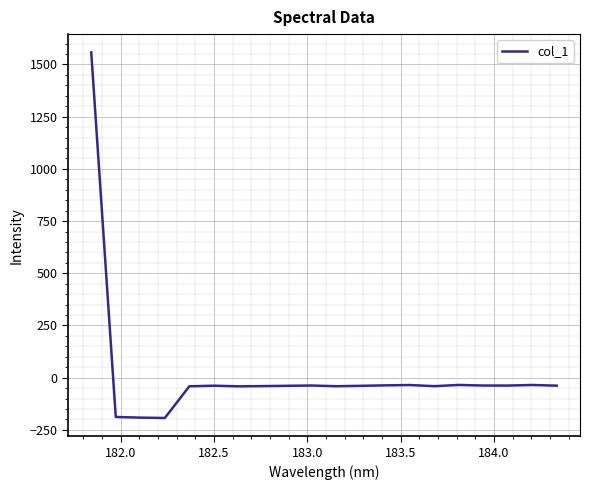

What is the greatest value displayed?

1557.9